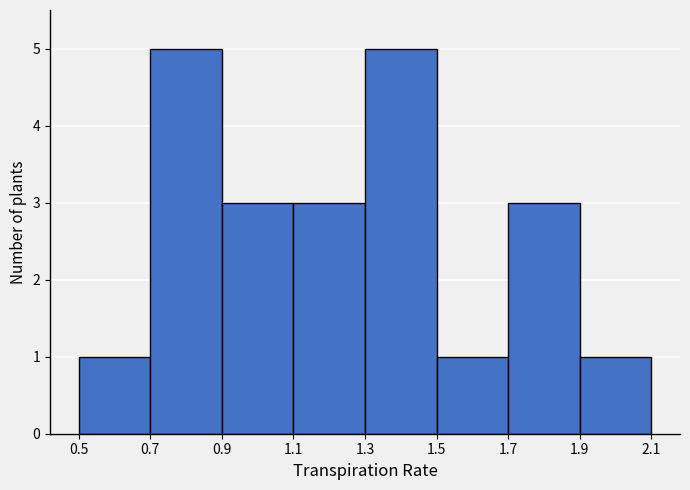

Reading left to right, transcribe this chart: for each bar, give the range it covers on the x-axis and its height. The values are not printed on the chart, so give them approximately, as read against the axis.

0.5 to 0.7: 1
0.7 to 0.9: 5
0.9 to 1.1: 3
1.1 to 1.3: 3
1.3 to 1.5: 5
1.5 to 1.7: 1
1.7 to 1.9: 3
1.9 to 2.1: 1